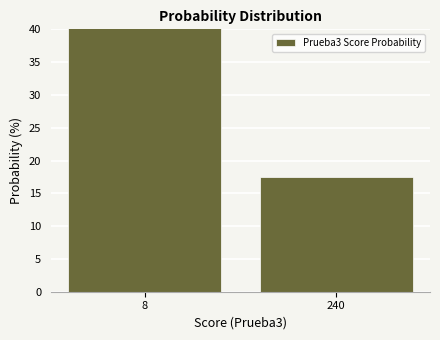

Count the number of categories in the chart.

2